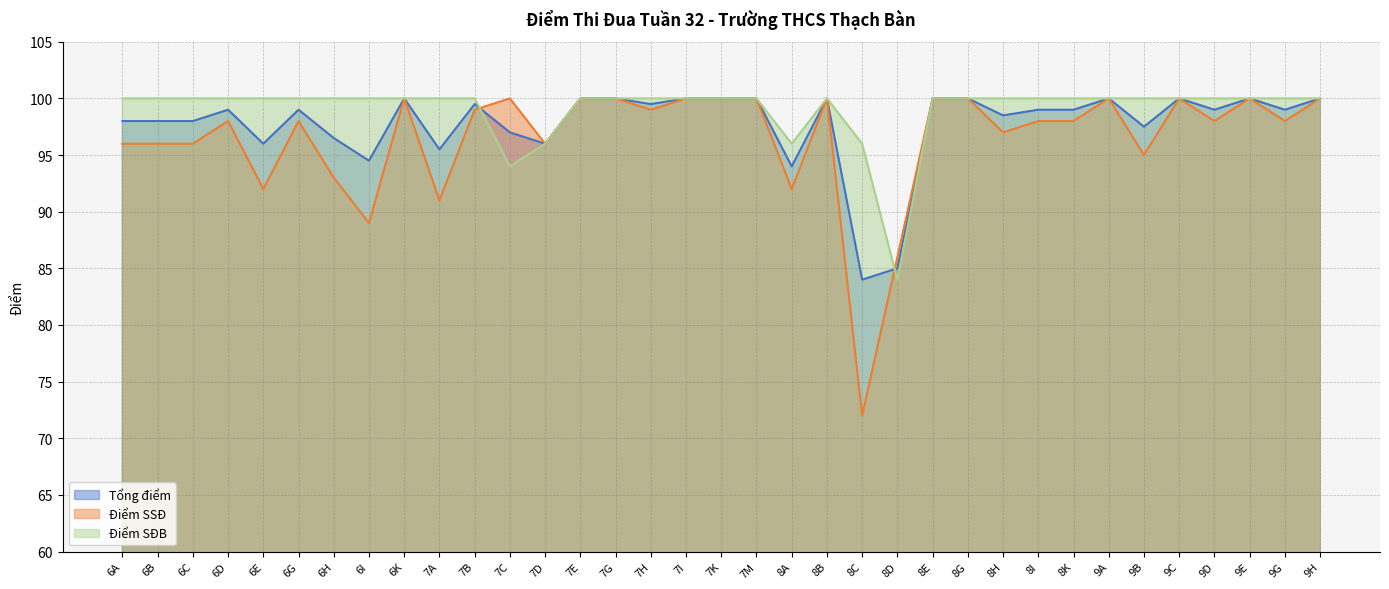

What are all the series names shown in the legend?

Tổng điểm, Điểm SSĐ, Điểm SĐB